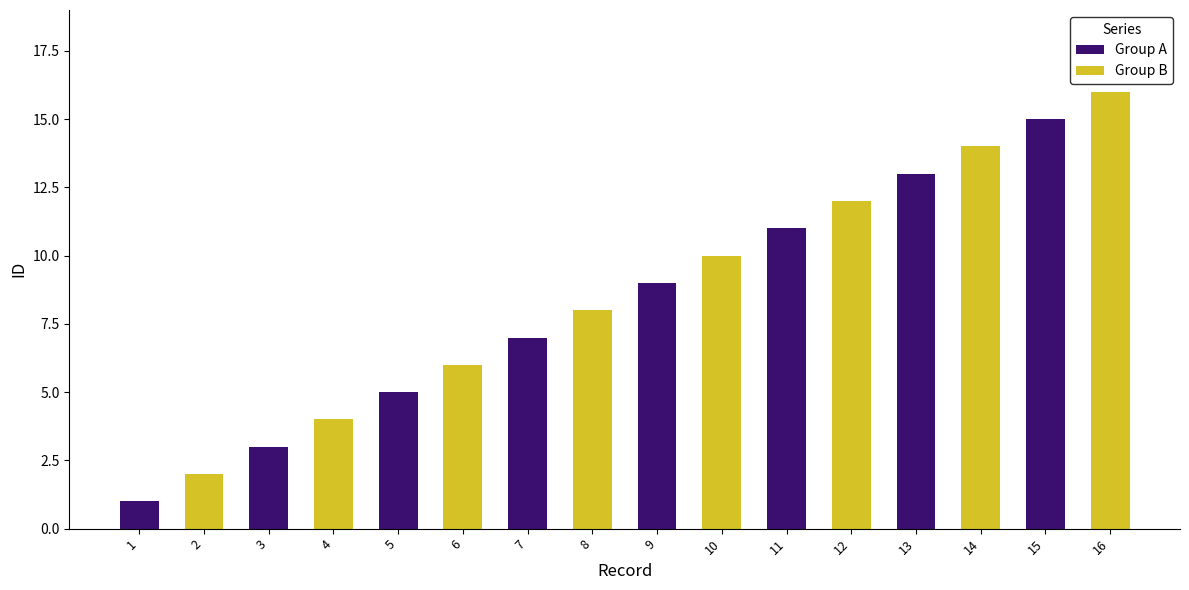

The value of Group A at 5 is 3. True or false?

False